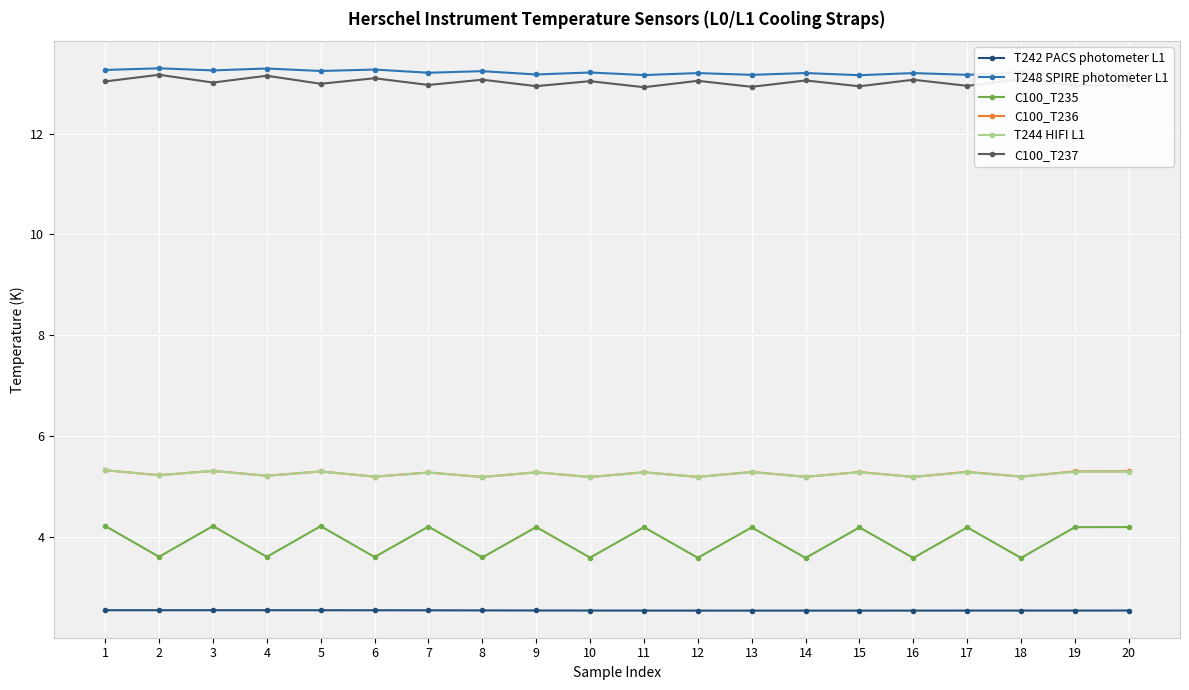

Is the value of T242 PACS photometer L1 at 16 greater than the value of C100_T236 at 15?

No